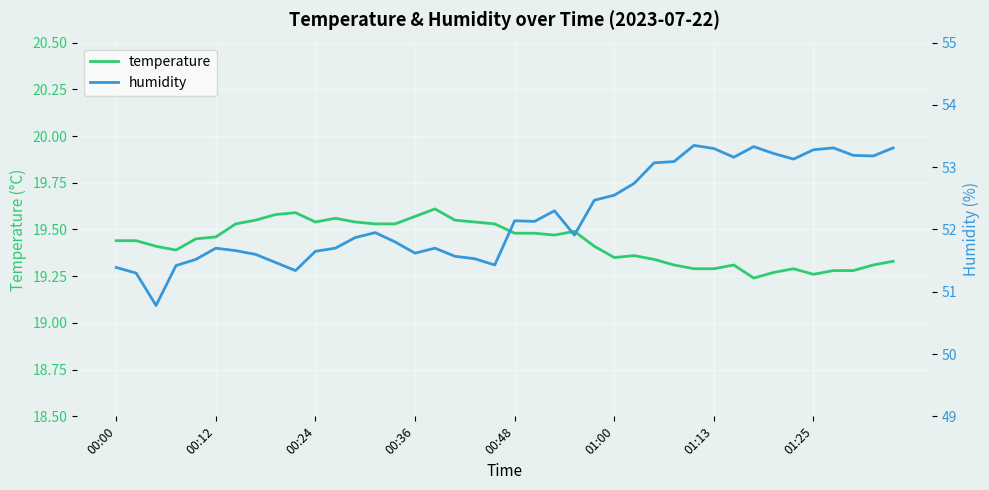

Is it true that temperature equals 19.5 at 00:48?

True